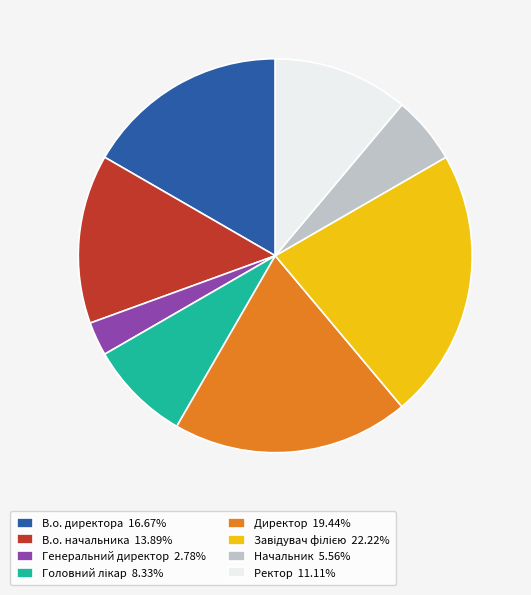

Is there any slice that represents more than half of the pie?

No